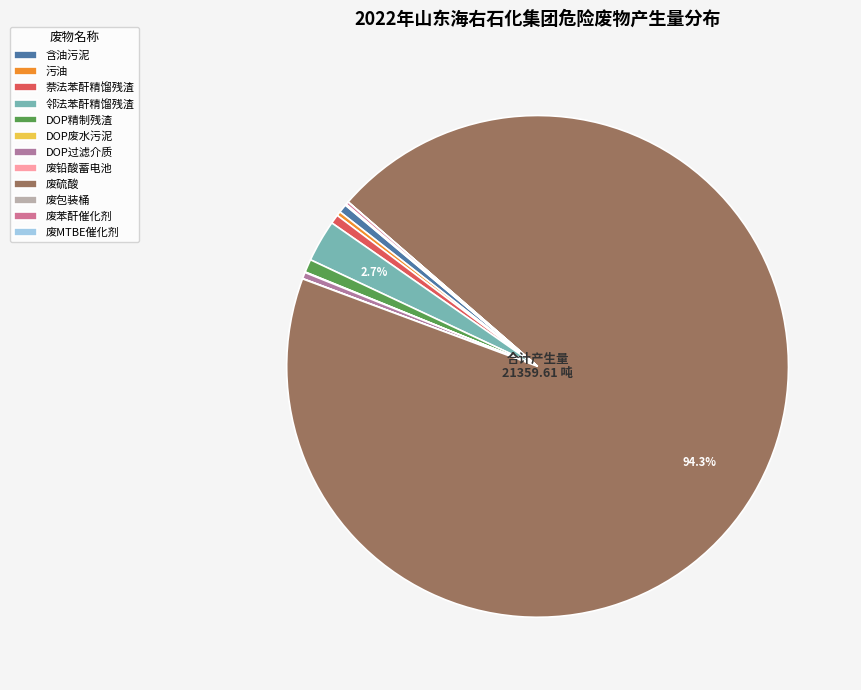

True or false: 废硫酸 accounts for 80% of the total.

False